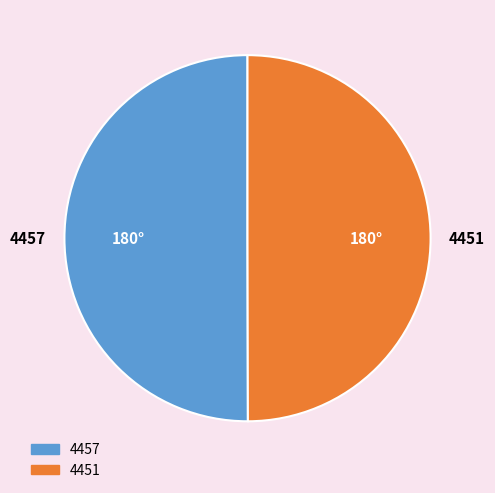

True or false: 4457 accounts for 44% of the total.

False